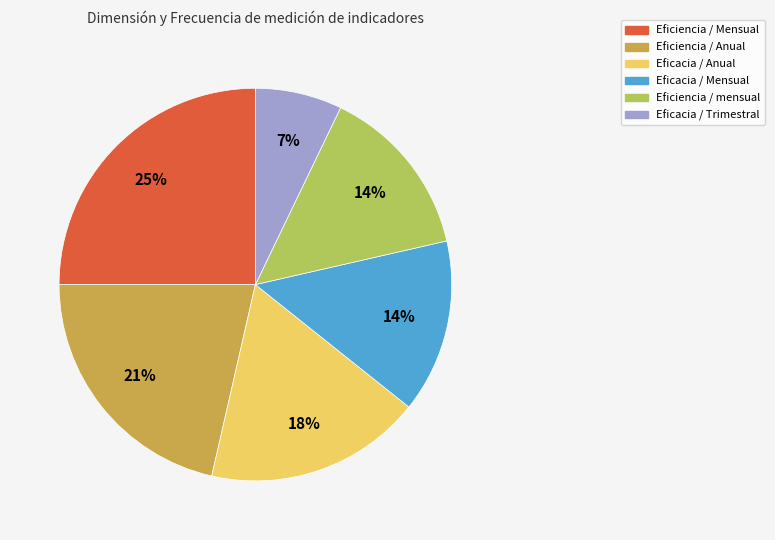

To the nearest percent, what is the difference between the Eficacia / Anual and Eficiencia / mensual slice percentages?

4%